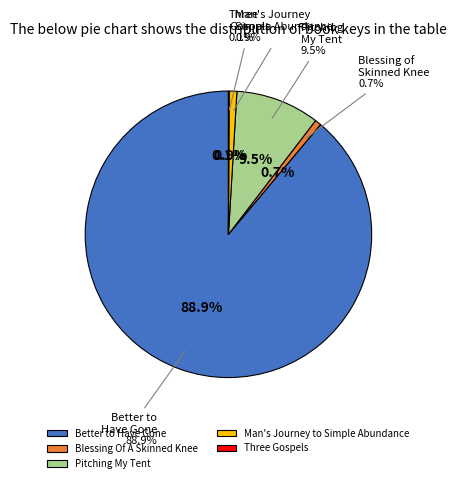

Is it true that Pitching My Tent is 3% of the pie?

False